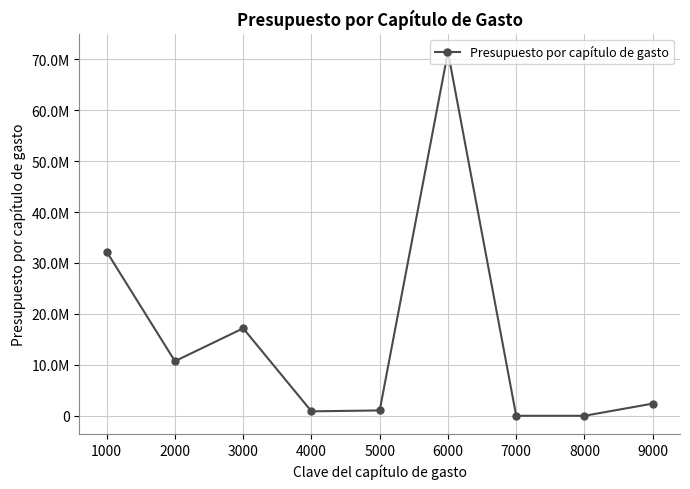

Reading left to right, extract all data points from this chart.

1000=32199566.9	2000=10719341.0	3000=17172344.0	4000=874123.3	5000=1050000.0	6000=71434512.0	7000=0.0	8000=0.0	9000=2391670.0